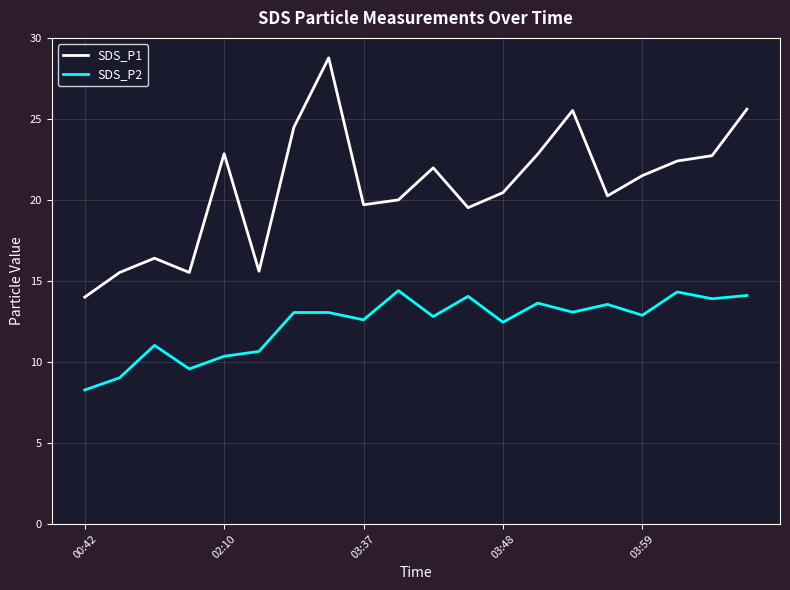

Rank the series by their average value, from highest to lowest.

SDS_P1, SDS_P2